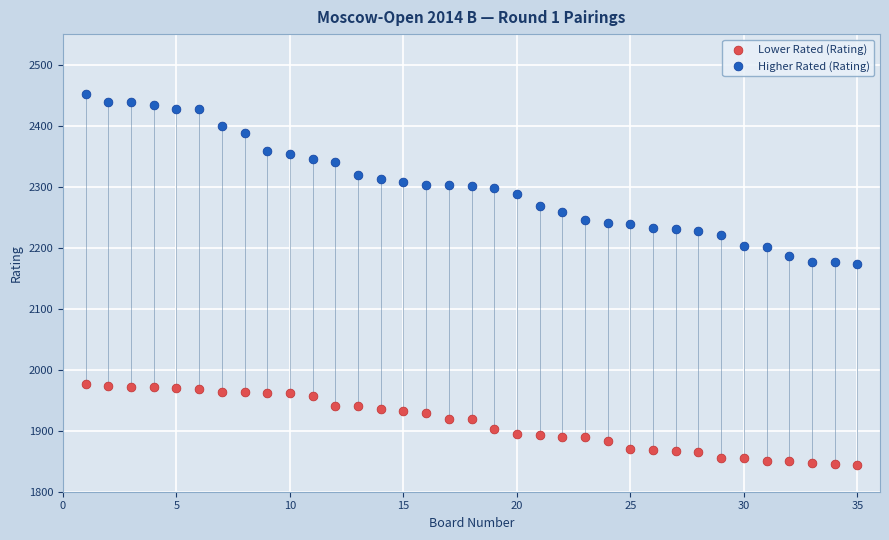

Which series contains the highest Y value?

Higher Rated (Rating)